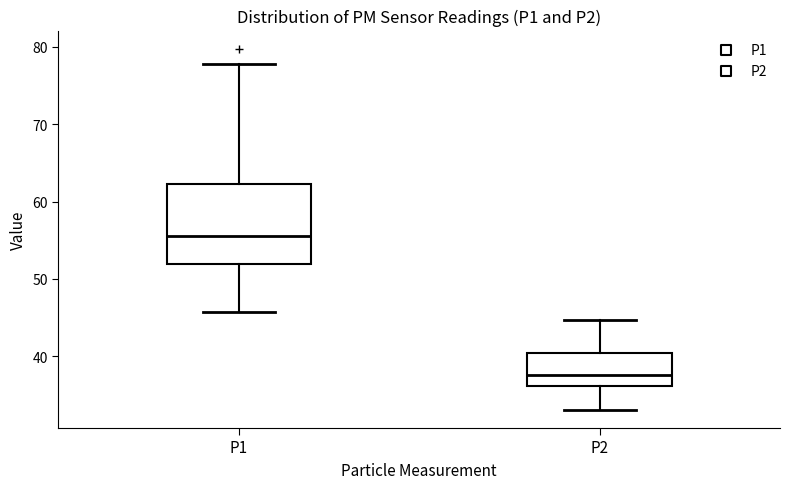

Which box's median line is the highest?

P1